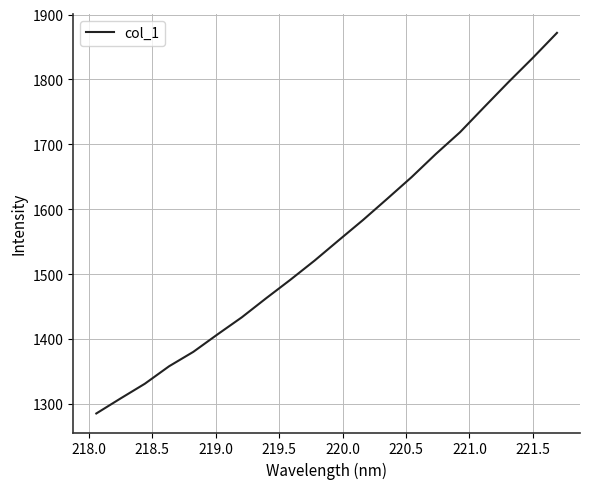

What is the maximum value shown in the chart?

1871.8